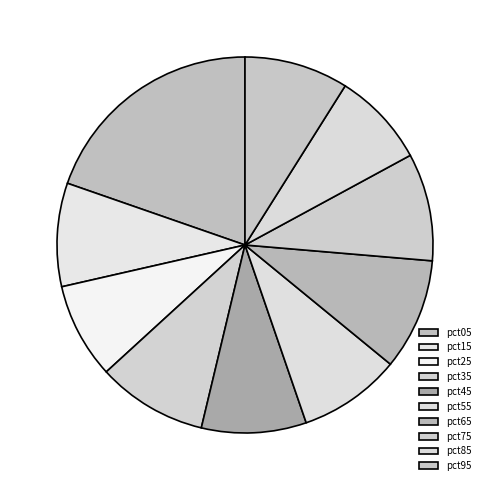

Rank the categories by value from highest to lowest.

pct05, pct65, pct35, pct75, pct45, pct95, pct15, pct55, pct25, pct85